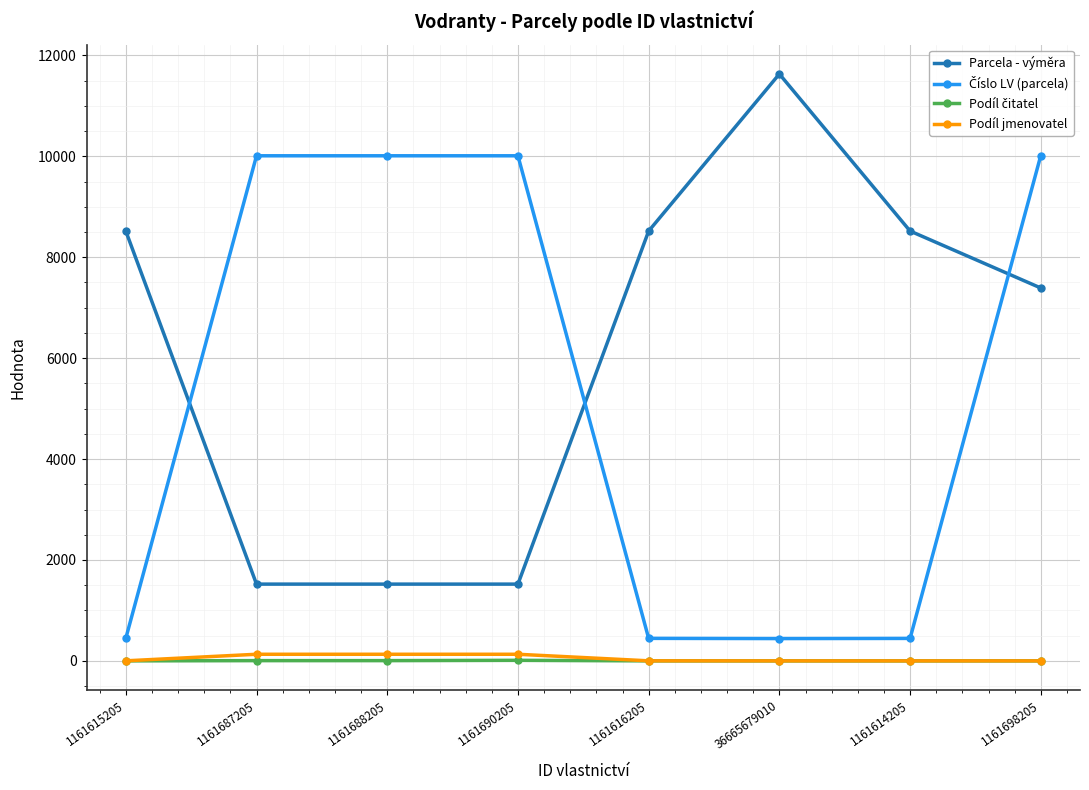

Which category has the highest value across all series?

36665679010